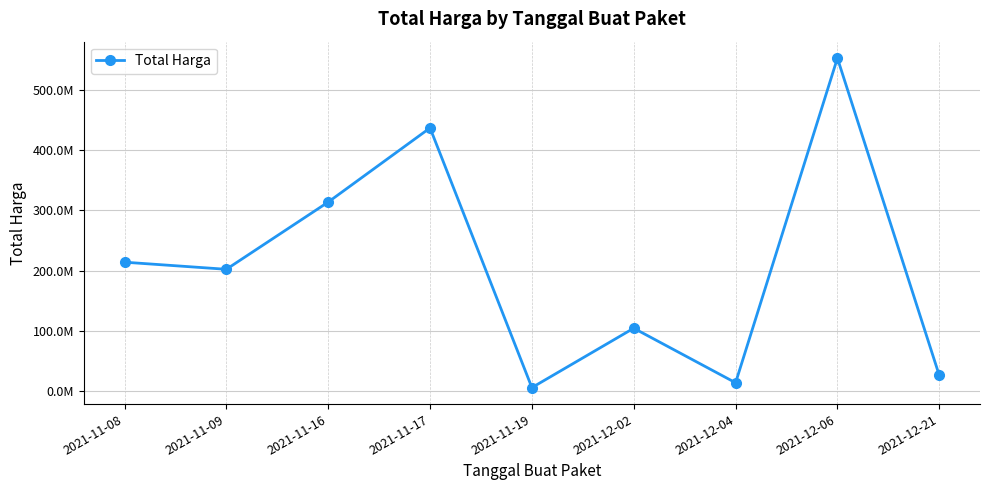

Which label corresponds to the largest value in the chart?

2021-12-06